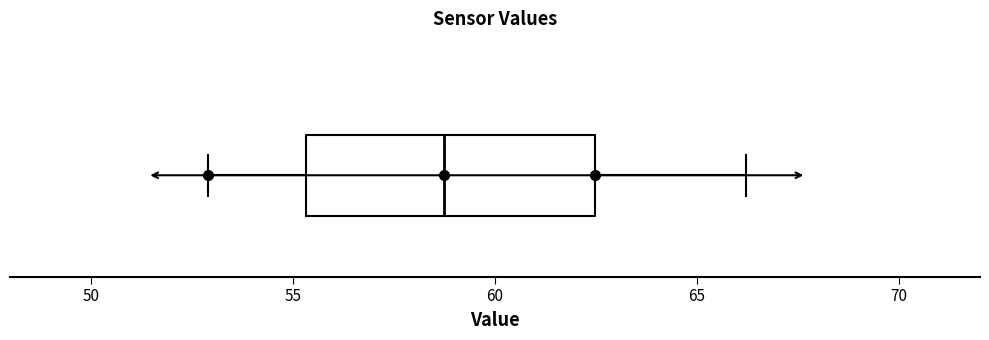

Read this box plot against the x-axis: the position of the median line, the range covered by the box, and the ends of both whiskers. The values are not printed on the chart, so give them approximately, as read against the axis.

median 59.0, box 55.5 to 62.5, whiskers 53.0 to 66.0